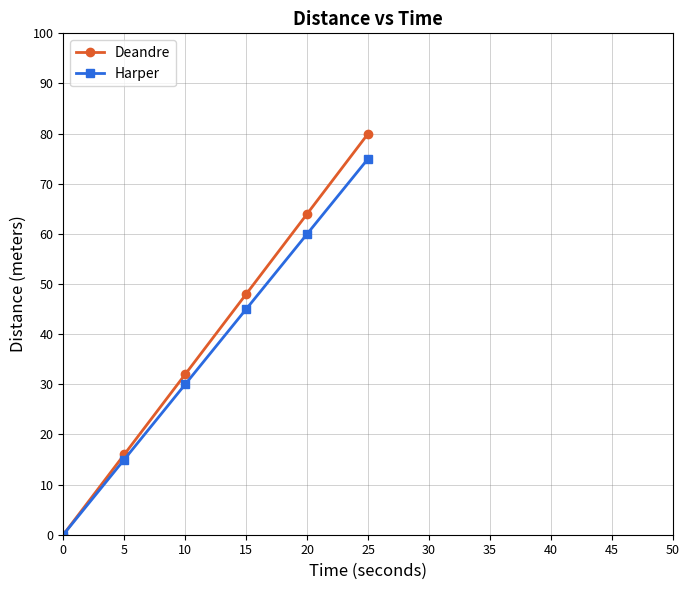

At which category is the sum across all series the highest?

25